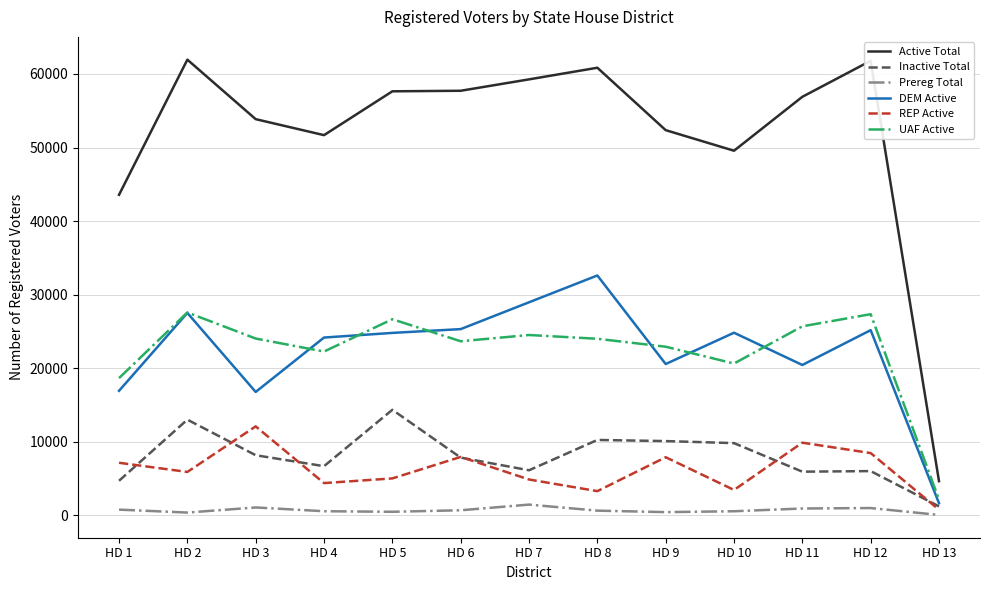

What is the total value across all series at HD 9?

114259